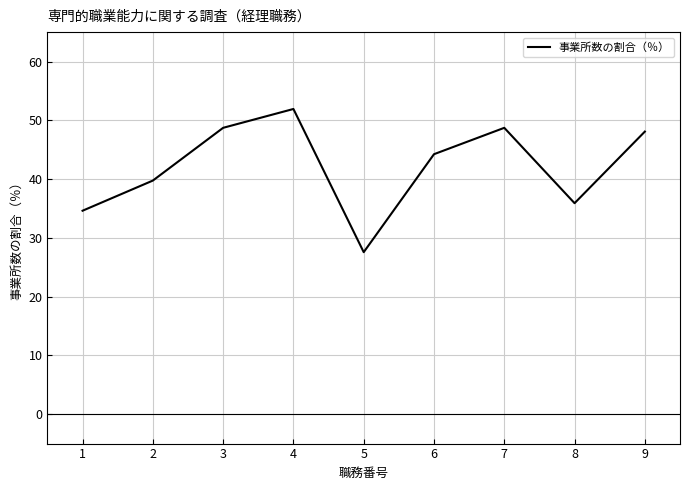

The chart shows a value of 48.7 at 7. True or false?

True